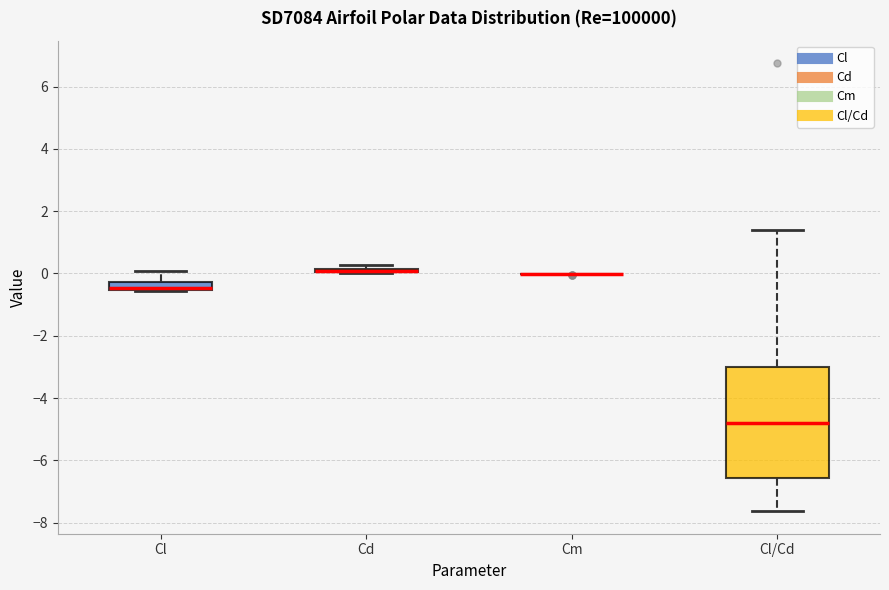

Which box is the tallest, from its lower edge to its upper edge?

Cl/Cd